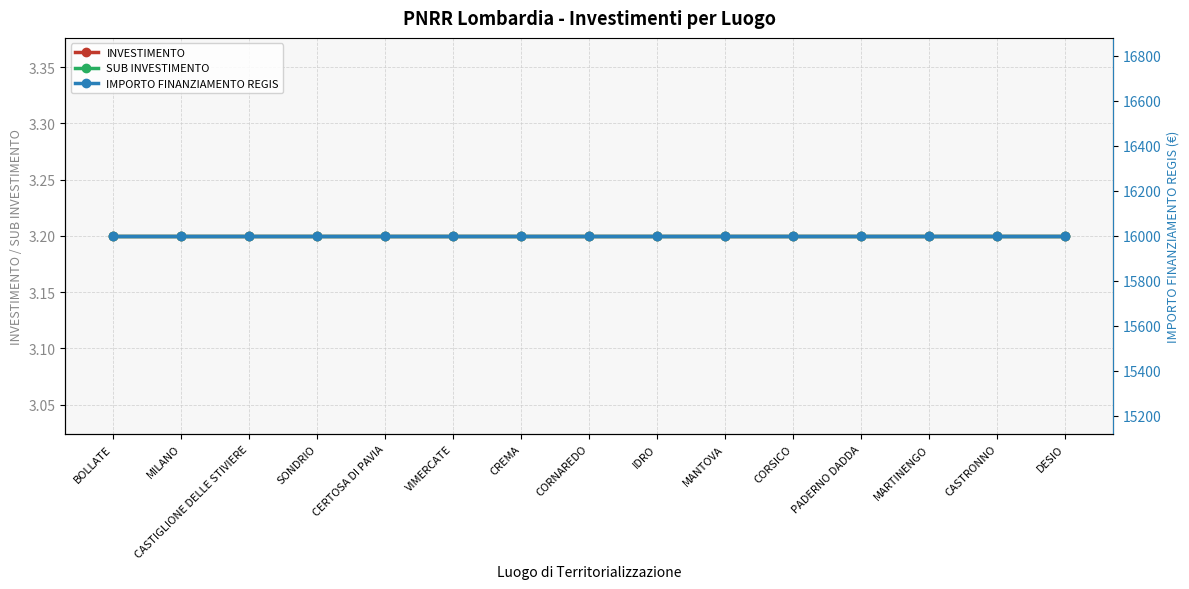

Reading left to right, transcribe all the data shown in this chart.

INVESTIMENTO: BOLLATE=3.2	MILANO=3.2	CASTIGLIONE DELLE STIVIERE=3.2	SONDRIO=3.2	CERTOSA DI PAVIA=3.2	VIMERCATE=3.2	CREMA=3.2	CORNAREDO=3.2	IDRO=3.2	MANTOVA=3.2	CORSICO=3.2	PADERNO DADDA=3.2	MARTINENGO=3.2	CASTRONNO=3.2	DESIO=3.2
SUB INVESTIMENTO: BOLLATE=3.2	MILANO=3.2	CASTIGLIONE DELLE STIVIERE=3.2	SONDRIO=3.2	CERTOSA DI PAVIA=3.2	VIMERCATE=3.2	CREMA=3.2	CORNAREDO=3.2	IDRO=3.2	MANTOVA=3.2	CORSICO=3.2	PADERNO DADDA=3.2	MARTINENGO=3.2	CASTRONNO=3.2	DESIO=3.2
IMPORTO FINANZIAMENTO REGIS: BOLLATE=16000.0	MILANO=16000.0	CASTIGLIONE DELLE STIVIERE=16000.0	SONDRIO=16000.0	CERTOSA DI PAVIA=16000.0	VIMERCATE=16000.0	CREMA=16000.0	CORNAREDO=16000.0	IDRO=16000.0	MANTOVA=16000.0	CORSICO=16000.0	PADERNO DADDA=16000.0	MARTINENGO=16000.0	CASTRONNO=16000.0	DESIO=16000.0